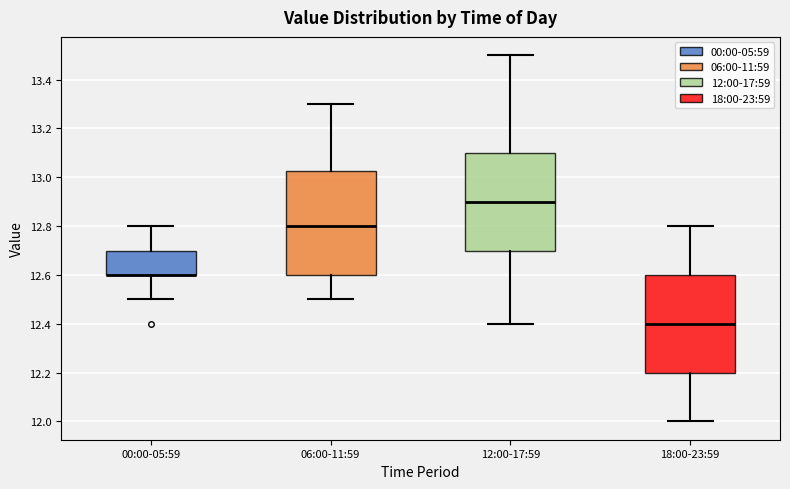

Reading left to right, transcribe this box plot: for each box, give where its median line is, the range the box spans, and where its two whiskers end, as read against the y-axis. The values are not printed on the chart, so give them approximately, as read against the axis.

00:00-05:59: median 12.60 (drawn on the box's lower edge), box 12.60 to 12.70, whiskers 12.50 to 12.80
06:00-11:59: median 12.80, box 12.60 to 13.02, whiskers 12.50 to 13.30
12:00-17:59: median 12.90, box 12.70 to 13.10, whiskers 12.40 to 13.50
18:00-23:59: median 12.40, box 12.20 to 12.60, whiskers 12.00 to 12.80